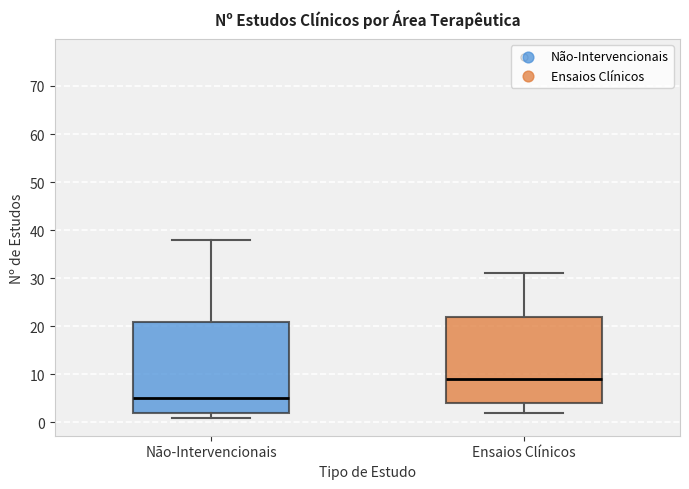

Reading left to right, read every box against the y-axis: the position of its median line, the range the box covers, and the ends of its whiskers. The values are not printed on the chart, so give them approximately, as read against the axis.

Não-Intervencionais: median 5, box 2 to 21, whiskers 1 to 38
Ensaios Clínicos: median 9, box 4 to 22, whiskers 2 to 31